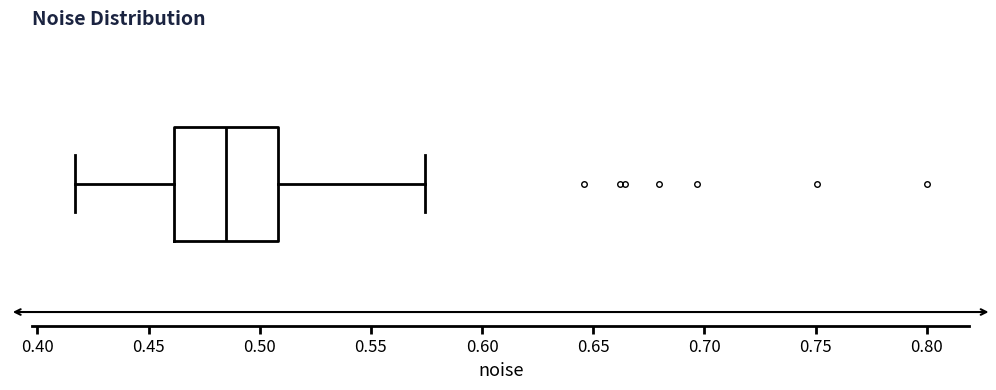

Where does the left whisker of the box end on the x-axis? The values are not printed on the chart, so give them approximately, as read against the axis.

0.415